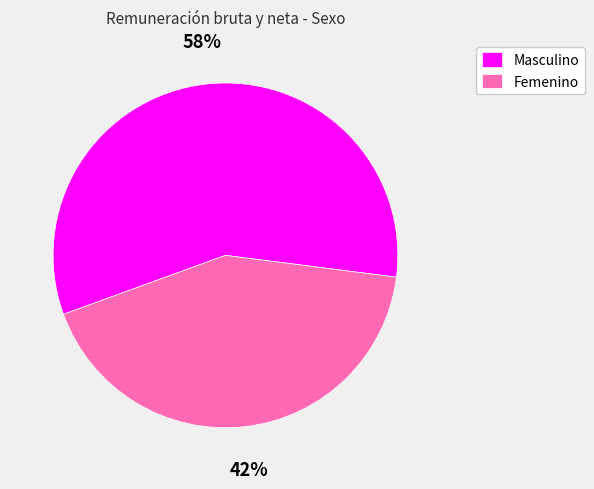

To the nearest percent, what is the combined percentage of Masculino and Femenino?

100%